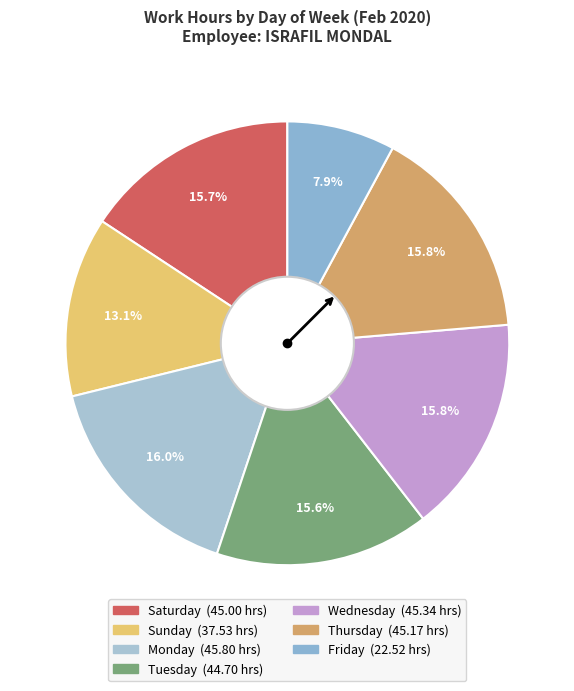

Count the number of slices in the pie.

7